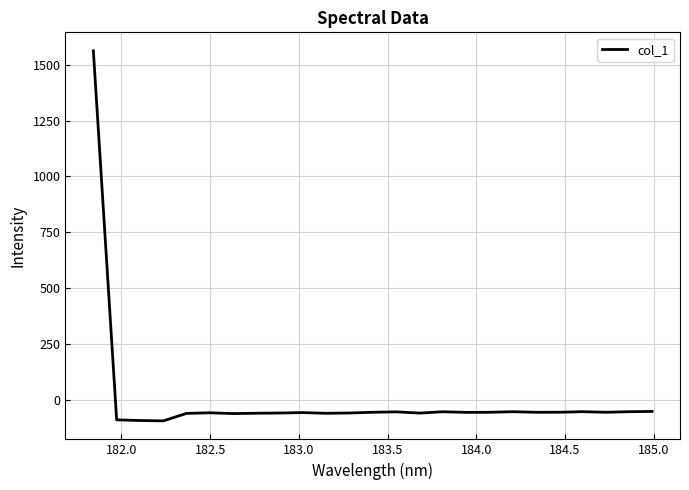

What is the average value?

3.6